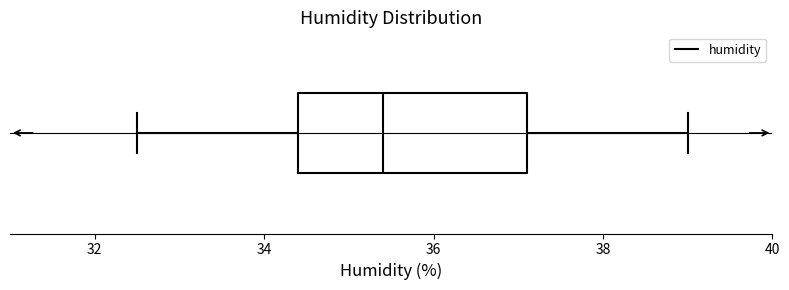

Where does the left whisker of the box end on the x-axis? The values are not printed on the chart, so give them approximately, as read against the axis.

32.6